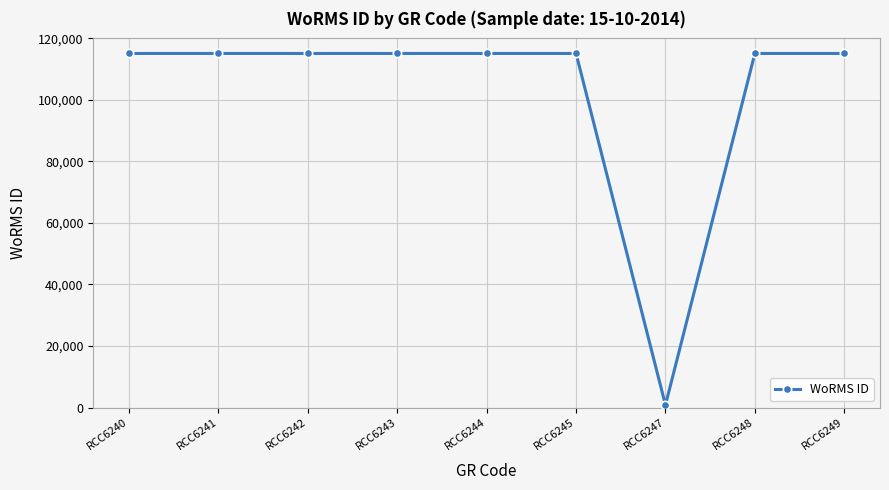

Reading left to right, transcribe all the data shown in this chart.

115104	115104	115104	115104	115104	115104	801	115104	115104